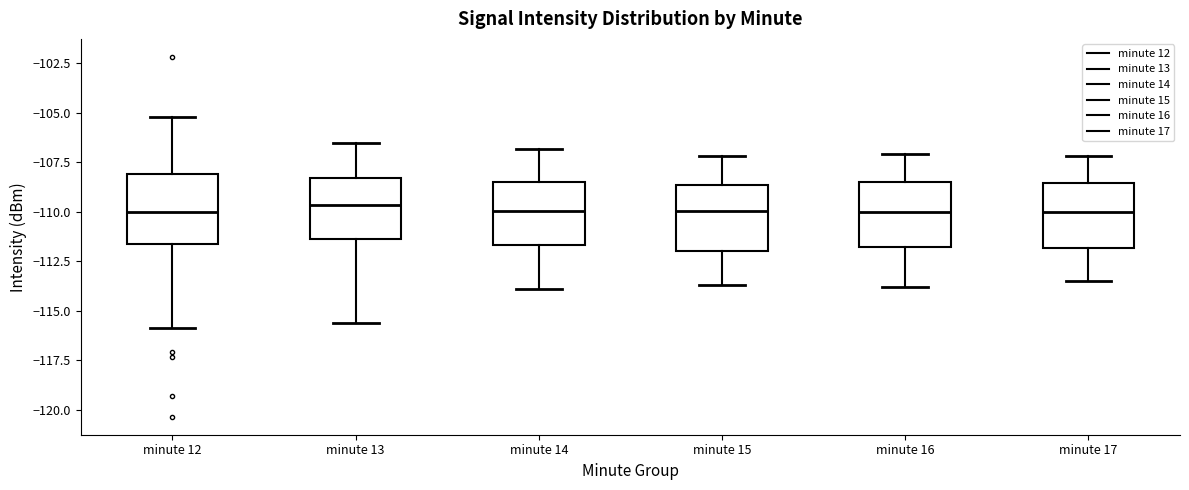

Reading left to right, read every box against the y-axis: the position of its median line, the range the box covers, and the ends of its whiskers. The values are not printed on the chart, so give them approximately, as read against the axis.

minute 12: median -110.0, box -111.5 to -108.0, whiskers -116.0 to -105.0
minute 13: median -109.5, box -111.5 to -108.5, whiskers -115.5 to -106.5
minute 14: median -110.0, box -111.5 to -108.5, whiskers -114.0 to -107.0
minute 15: median -110.0, box -112.0 to -108.5, whiskers -113.5 to -107.0
minute 16: median -110.0, box -111.5 to -108.5, whiskers -114.0 to -107.0
minute 17: median -110.0, box -112.0 to -108.5, whiskers -113.5 to -107.0